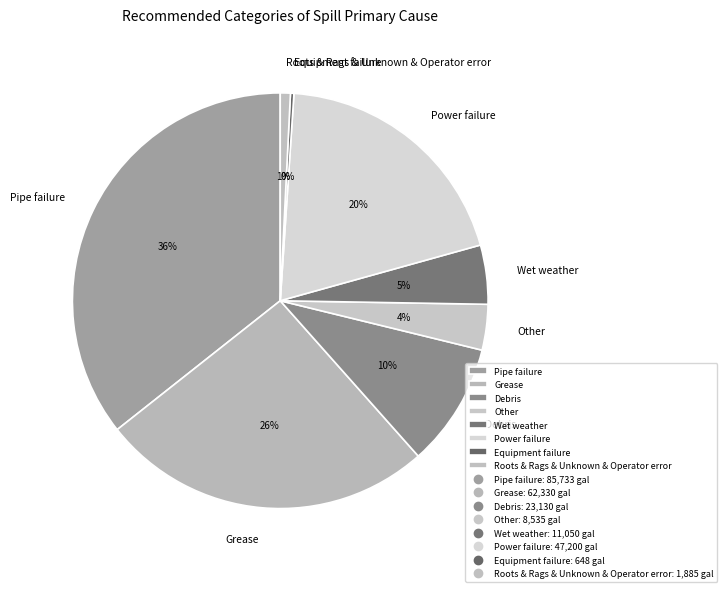

To the nearest percent, what is the combined percentage of Power failure and Pipe failure?

55%